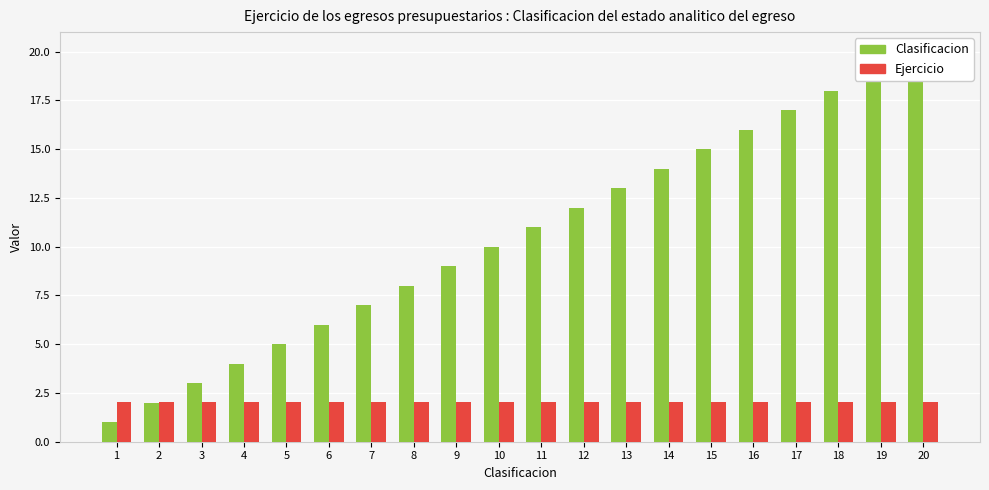

Reading right to left, what are all the values shown in this chart?

Clasificacion: 20.0	19.0	18.0	17.0	16.0	15.0	14.0	13.0	12.0	11.0	10.0	9.0	8.0	7.0	6.0	5.0	4.0	3.0	2.0	1.0
Ejercicio: 2.0	2.0	2.0	2.0	2.0	2.0	2.0	2.0	2.0	2.0	2.0	2.0	2.0	2.0	2.0	2.0	2.0	2.0	2.0	2.0